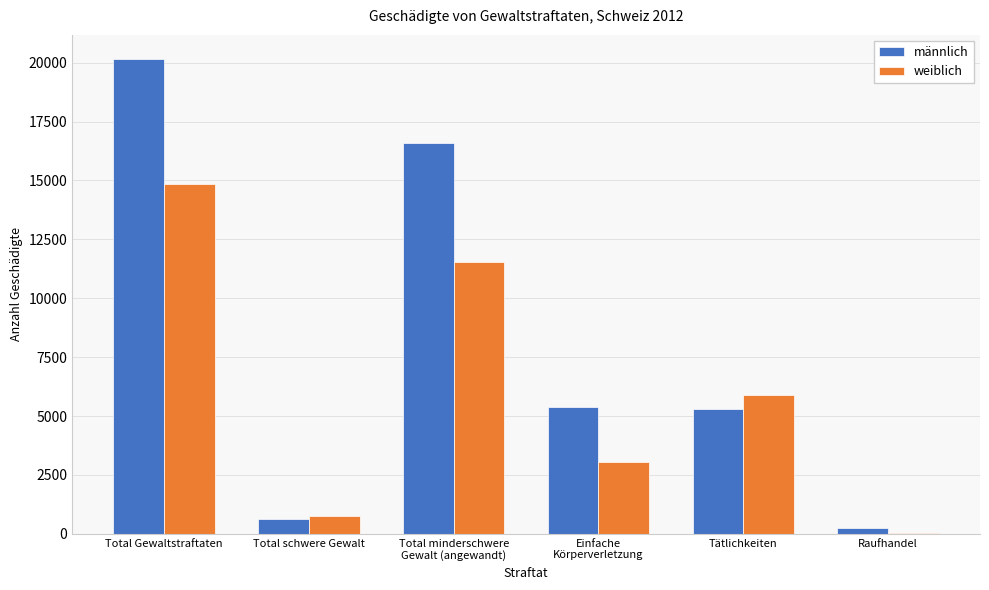

Which series has the largest total across all categories?

männlich